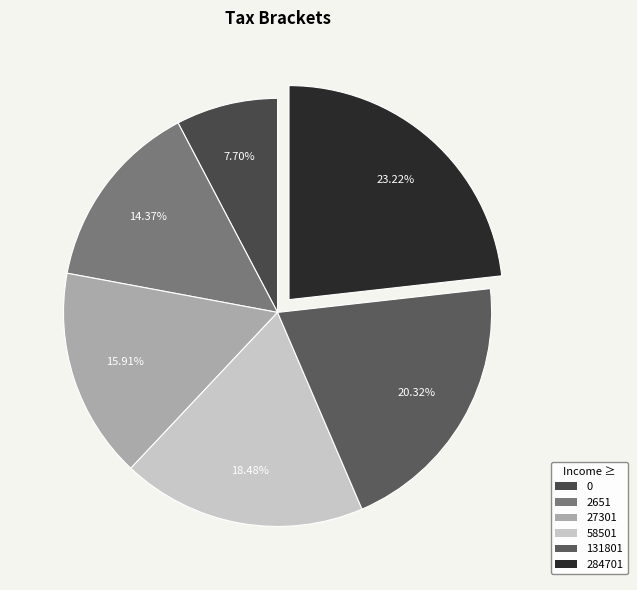

To the nearest percent, what is the average slice percentage?

17%